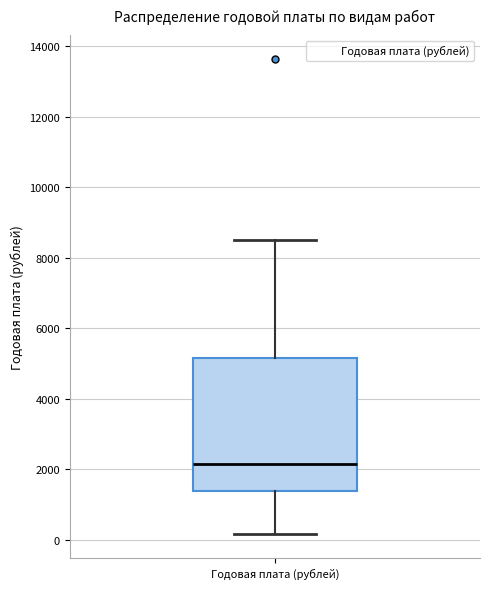

Read this box plot against the y-axis: the position of the median line, the range covered by the box, and the ends of both whiskers. The values are not printed on the chart, so give them approximately, as read against the axis.

median 2200, box 1400 to 5200, whiskers 200 to 8400